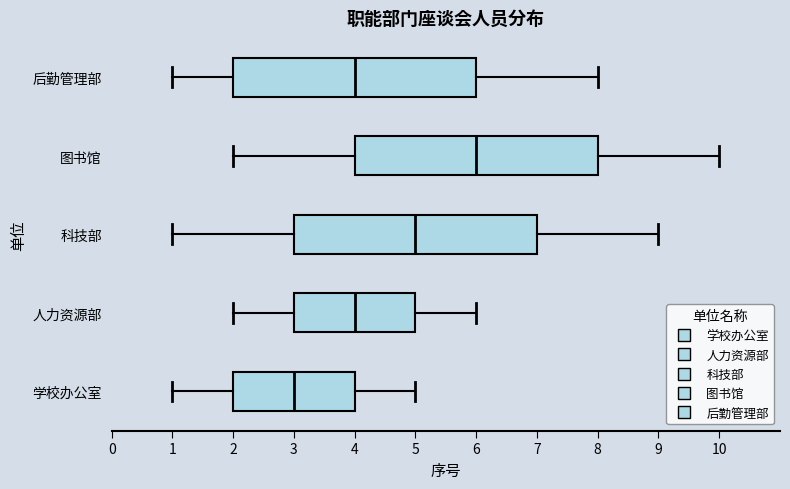

Which box's median line is the furthest to the right?

图书馆